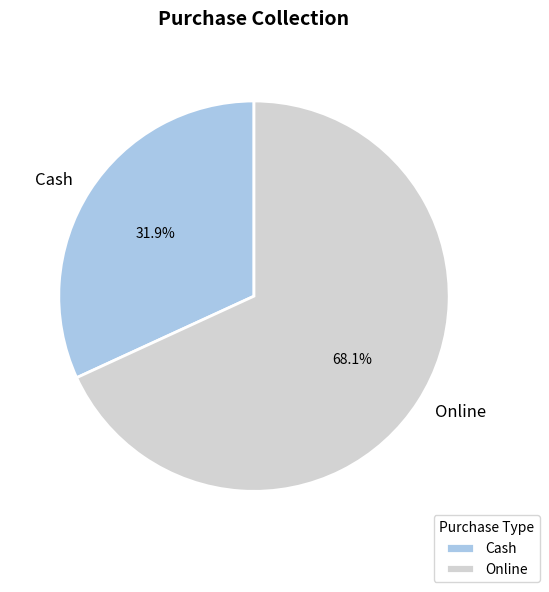

Is there any slice that represents more than half of the pie?

Yes